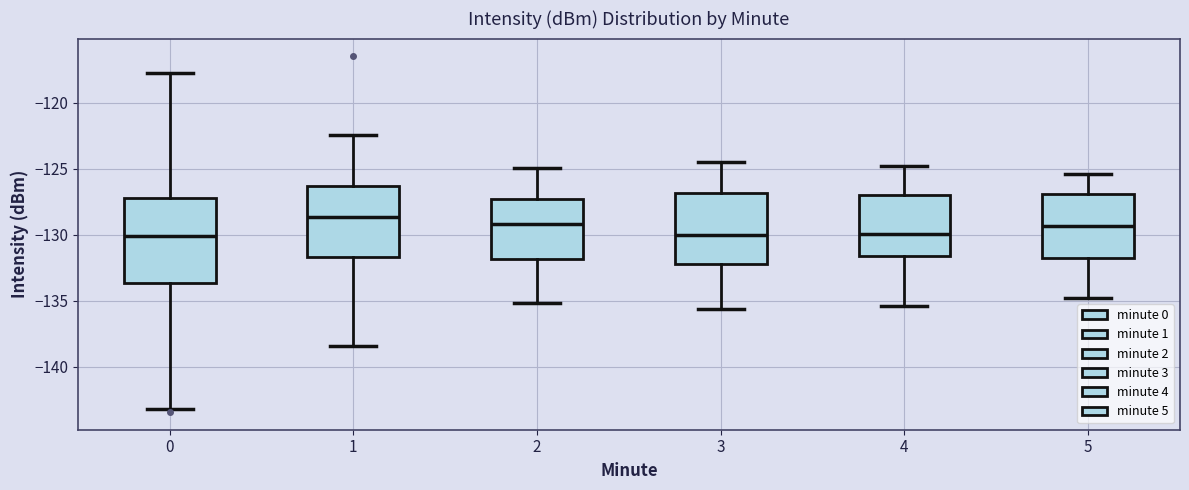

Reading left to right, transcribe this box plot: for each box, give where its median line is, the range the box spans, and where its two whiskers end, as read against the y-axis. The values are not printed on the chart, so give them approximately, as read against the axis.

0: median -130.0, box -133.5 to -127.0, whiskers -143.0 to -117.5
1: median -128.5, box -131.5 to -126.5, whiskers -138.5 to -122.5
2: median -129.0, box -132.0 to -127.5, whiskers -135.0 to -125.0
3: median -130.0, box -132.0 to -127.0, whiskers -135.5 to -124.5
4: median -130.0, box -131.5 to -127.0, whiskers -135.5 to -125.0
5: median -129.5, box -131.5 to -127.0, whiskers -135.0 to -125.5